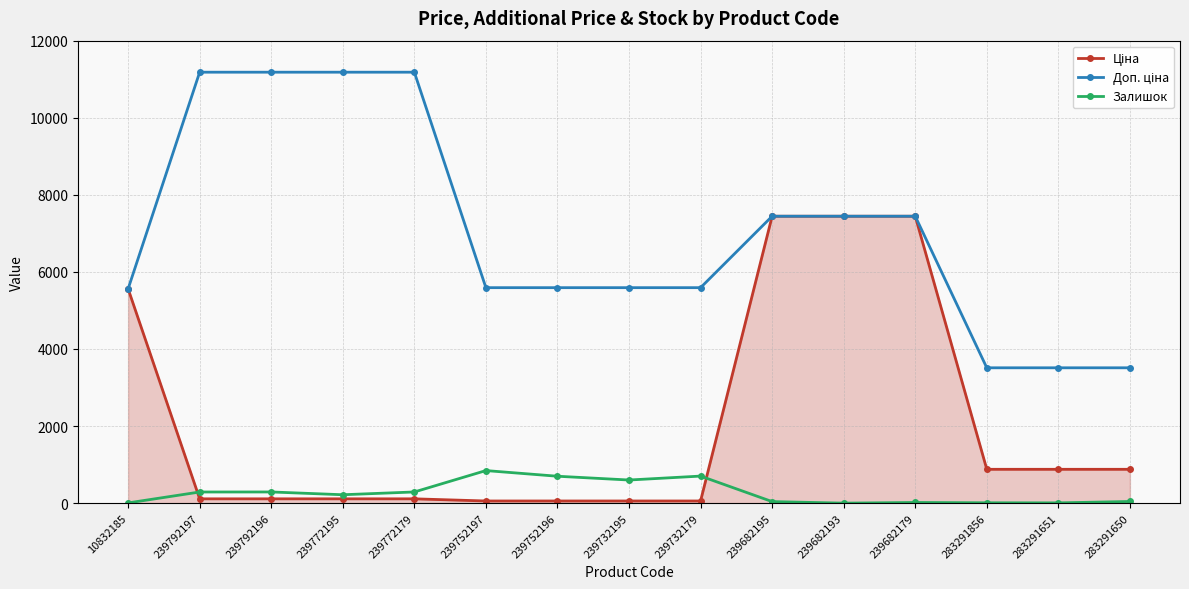

True or false: Ціна has a value of 96.9 at 239732195.

False